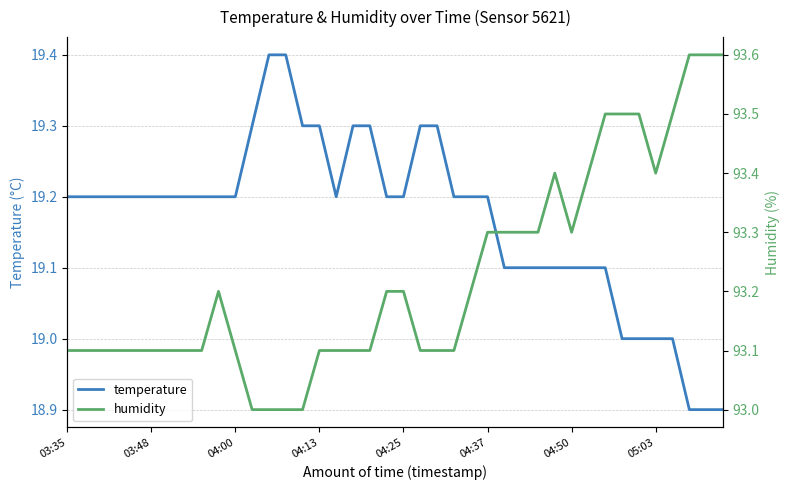

What is the difference between the highest and lowest values at 18?

73.8